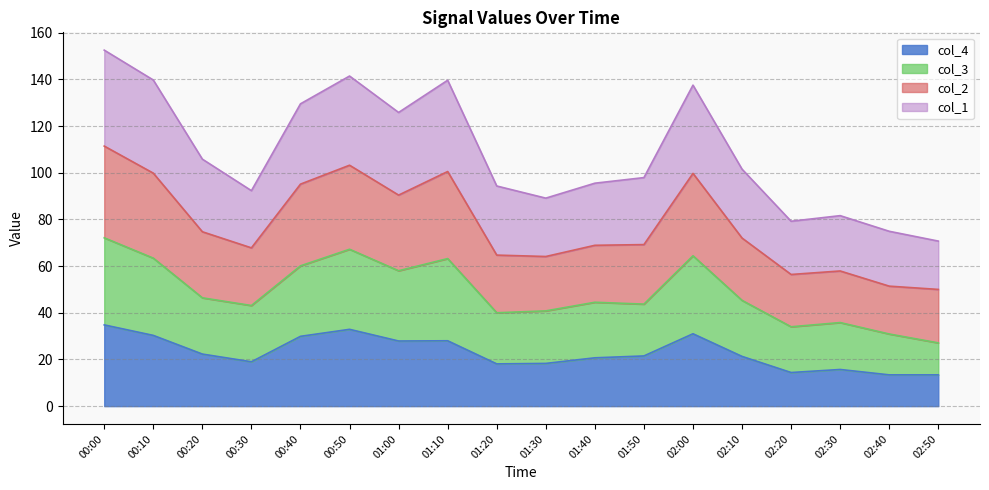

True or false: col_3 and col_4 cross at least once.

False